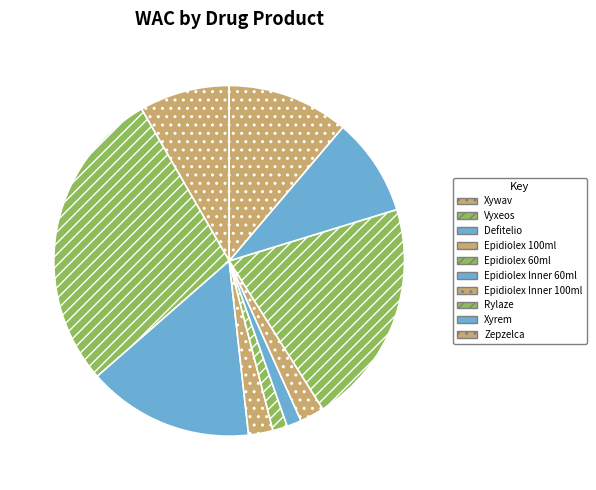

Approximately how many times larger is the value at Epidiolex 100ml compared to Xywav?

0.3